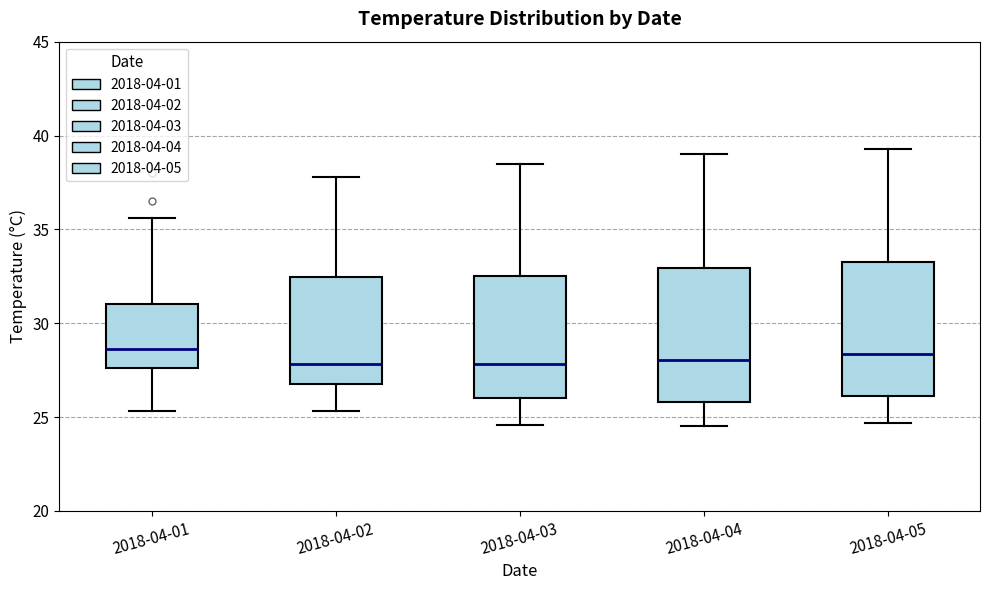

Where is the lower edge of the box for 2018-04-04 on the y-axis? The values are not printed on the chart, so give them approximately, as read against the axis.

26.0